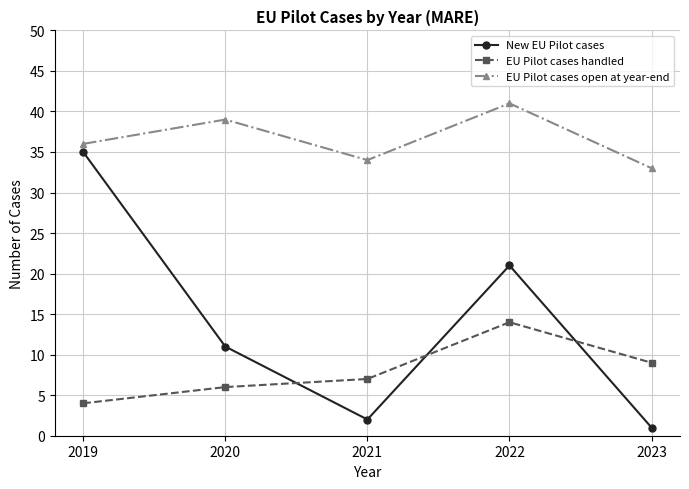

Which series has the largest total across all categories?

EU Pilot cases open at year-end